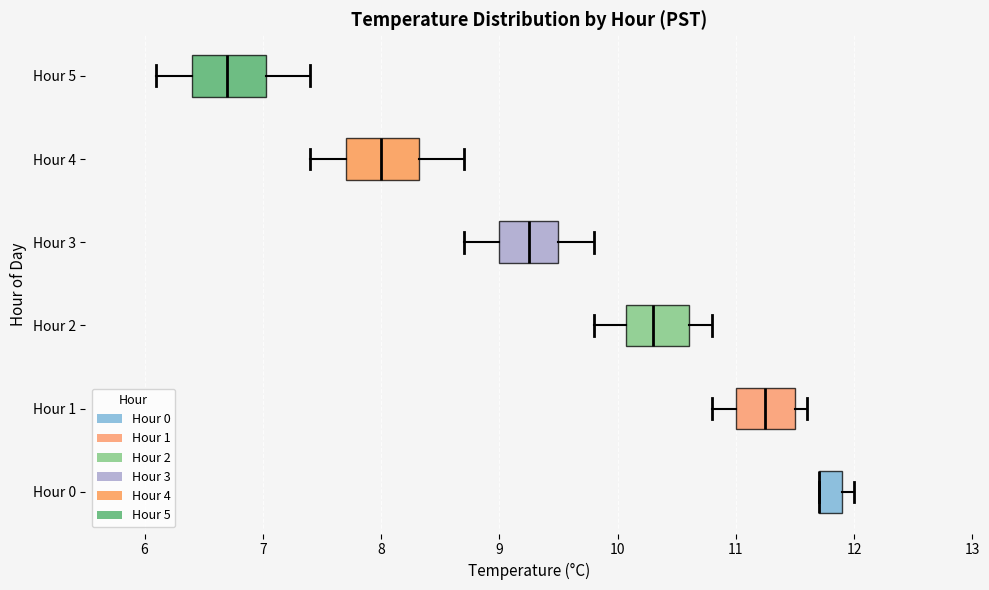

Where does the median line of the box for Hour 3 sit on the x-axis? The values are not printed on the chart, so give them approximately, as read against the axis.

9.3